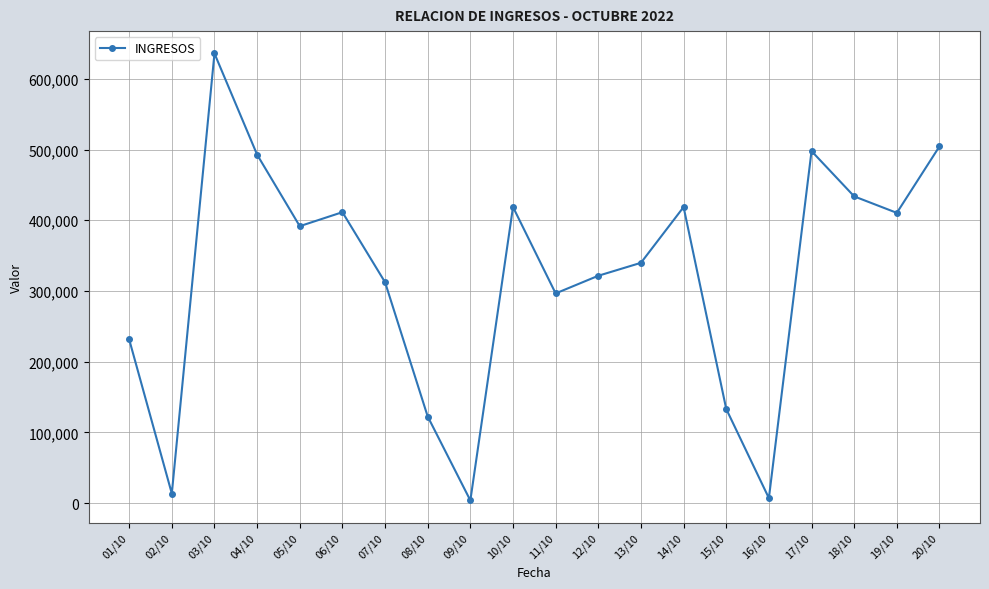

What is the label of the 2nd point from the left?

02/10